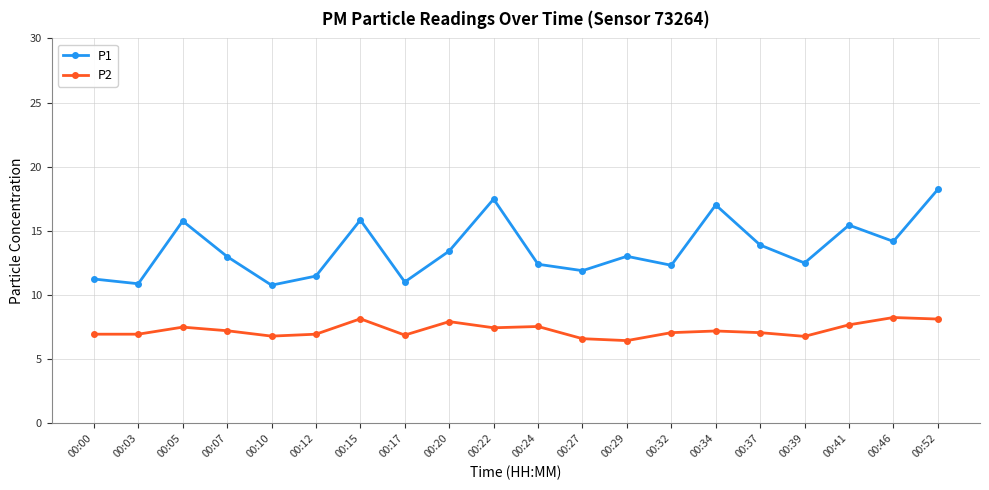

True or false: P2 has more than 1 points higher than both neighbors.

True